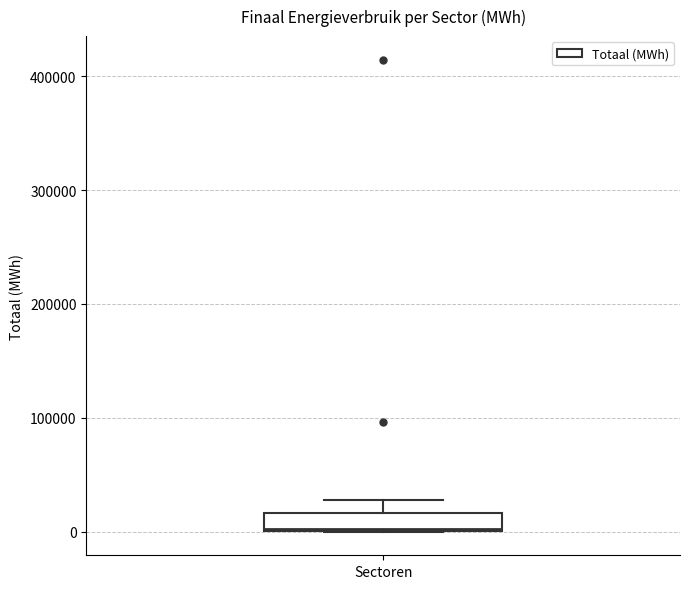

Where is the upper edge of the box for Sectoren on the y-axis? The values are not printed on the chart, so give them approximately, as read against the axis.

20000